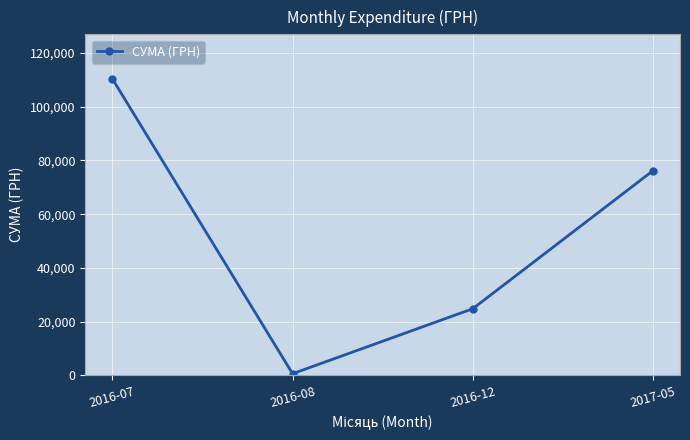

Reading left to right, list all the values displayed in this chart.

2016-07=110440.7	2016-08=561.4	2016-12=24779.0	2017-05=76202.7